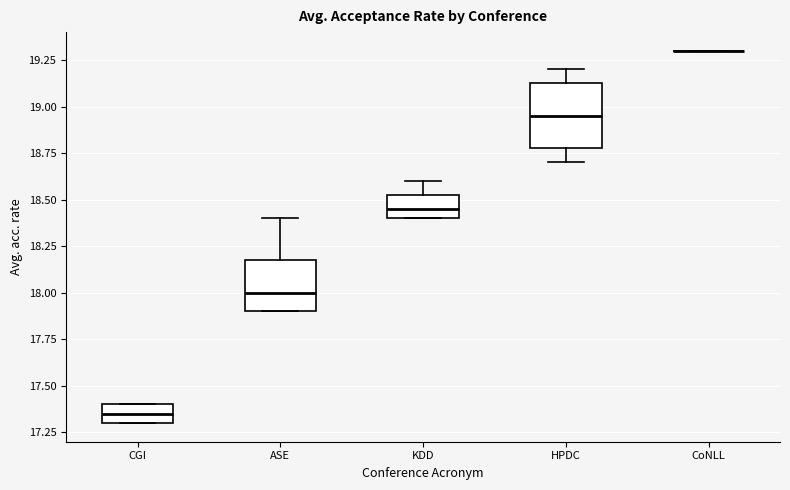

Reading left to right, transcribe this box plot: for each box, give where its median line is, the range the box spans, and where its two whiskers end, as read against the y-axis. The values are not printed on the chart, so give them approximately, as read against the axis.

CGI: median 17.35, box 17.30 to 17.40, whiskers 17.30 to 17.40
ASE: median 18.00, box 17.90 to 18.20, whiskers 17.90 to 18.40
KDD: median 18.45, box 18.40 to 18.55, whiskers 18.40 to 18.60
HPDC: median 18.95, box 18.80 to 19.15, whiskers 18.70 to 19.20
CoNLL: box collapsed to a line at 19.30, whiskers 19.30 to 19.30